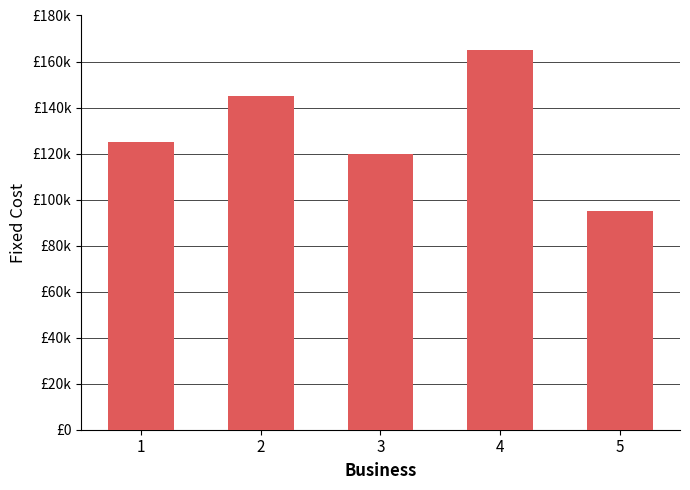

Which label corresponds to the largest value in the chart?

4